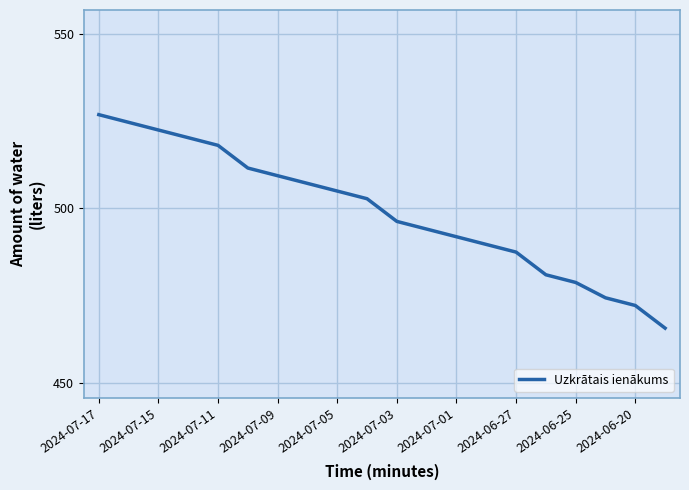

What is the greatest value displayed?

526.8